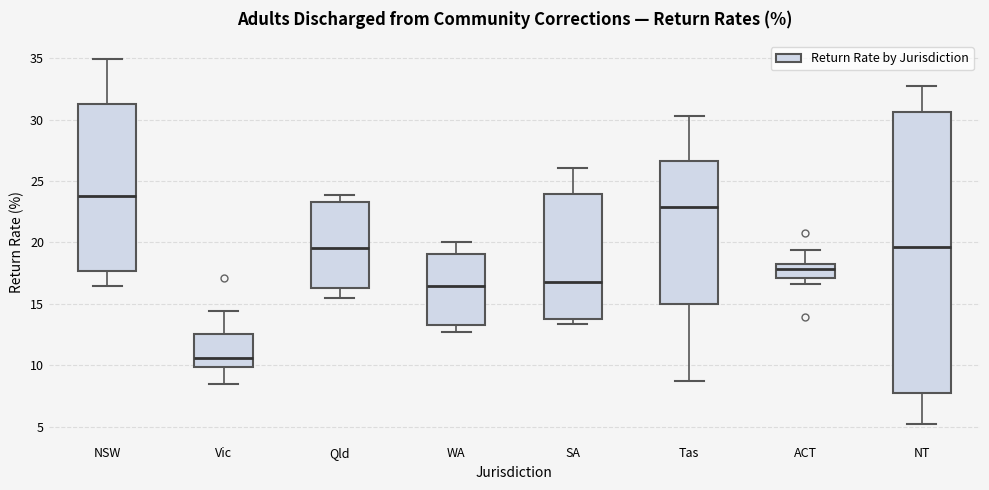

Which box's median line is the lowest?

Vic